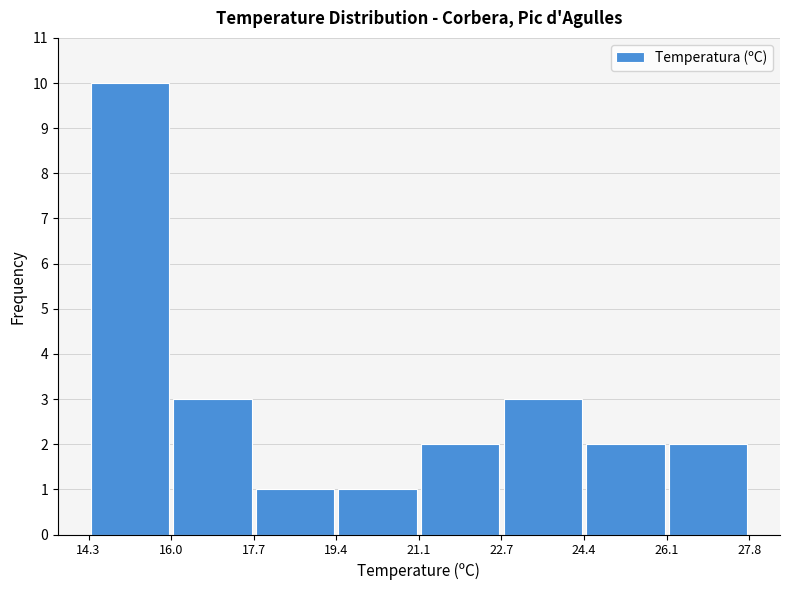

How tall is the bar that spans 21.1 to 22.7 on the x-axis? The values are not printed on the chart, so give them approximately, as read against the axis.

2